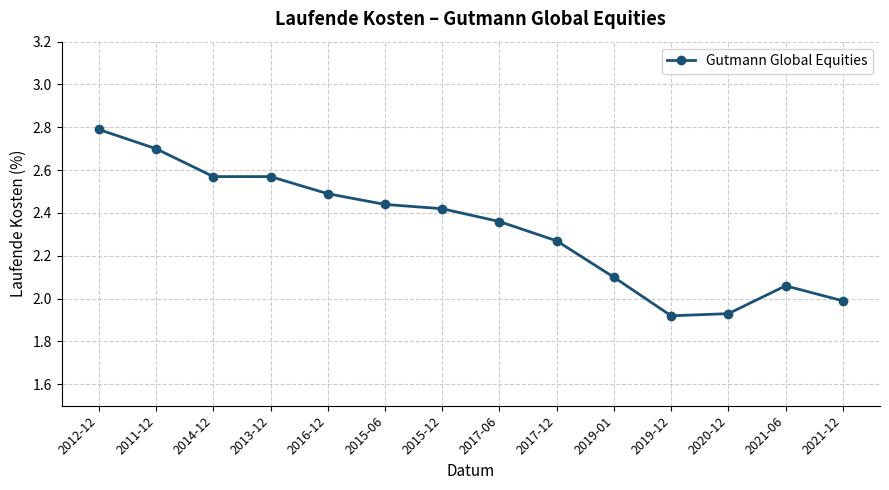

Count the number of categories in the chart.

14